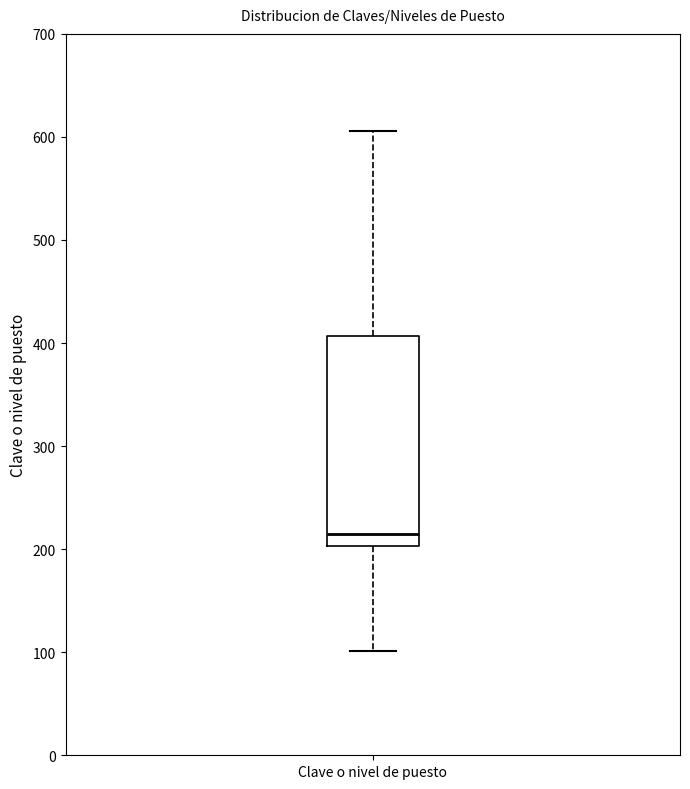

Where is the upper edge of the box for Clave o nivel de puesto on the y-axis? The values are not printed on the chart, so give them approximately, as read against the axis.

410